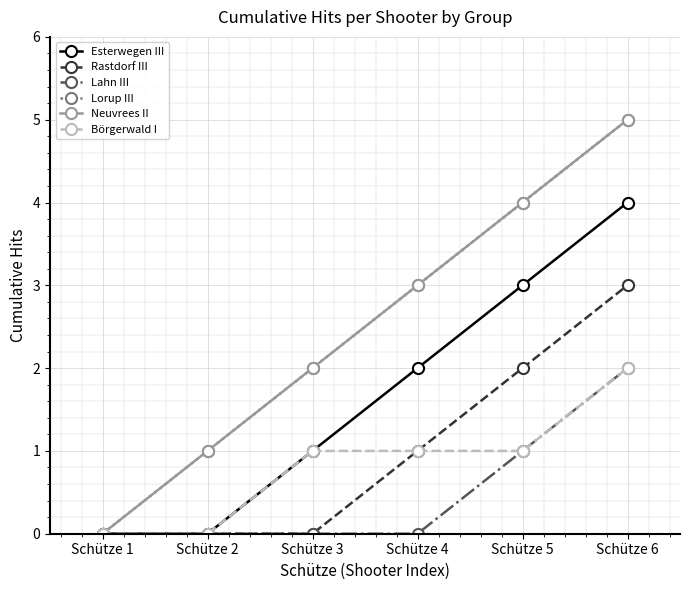

Does the chart have visible grid lines?

Yes